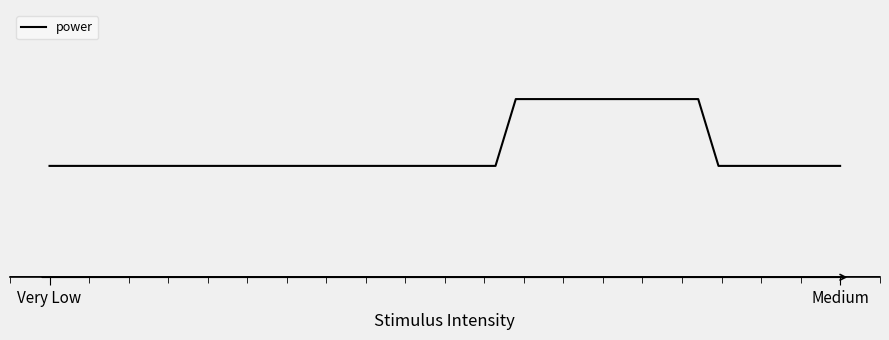

What is the sum of all values?

230